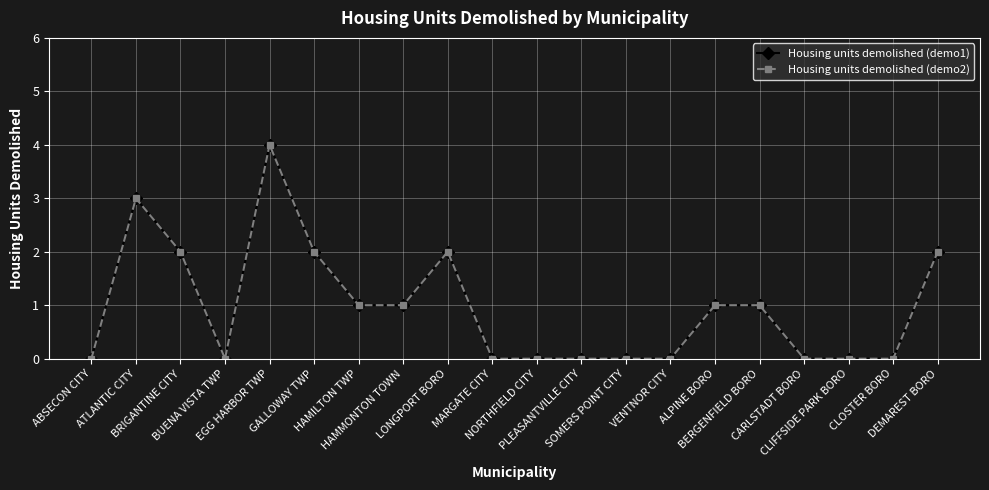

Does the chart have visible grid lines?

Yes